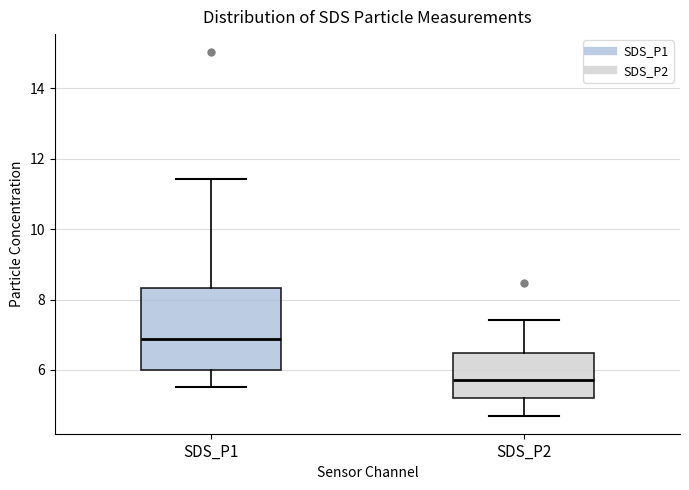

Which box has the highest median line?

SDS_P1